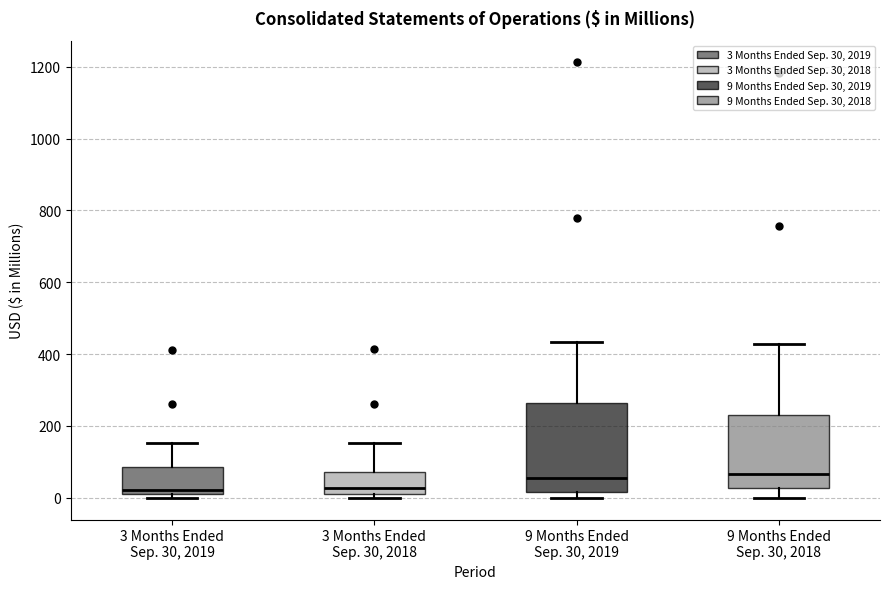

Reading left to right, transcribe this box plot: for each box, give where its median line is, the range the box spans, and where its two whiskers end, as read against the y-axis. The values are not printed on the chart, so give them approximately, as read against the axis.

3 Months Ended Sep. 30, 2019: median 20, box 0 to 80, whiskers 0 (just below the box's lower edge) to 160
3 Months Ended Sep. 30, 2018: median 20, box 0 to 80, whiskers 0 (just below the box's lower edge) to 160
9 Months Ended Sep. 30, 2019: median 60, box 20 to 260, whiskers 0 to 440
9 Months Ended Sep. 30, 2018: median 60, box 20 to 240, whiskers 0 to 420